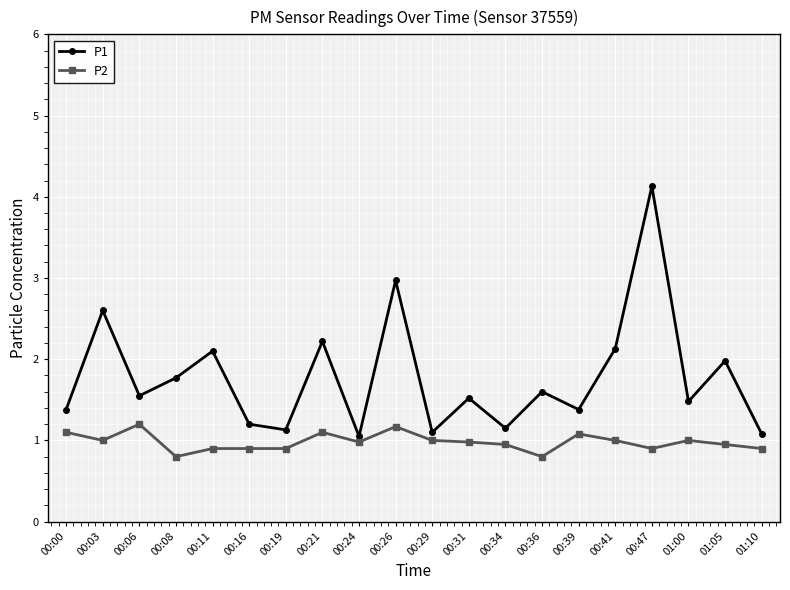

What is the label of the 17th point from the right?

00:08